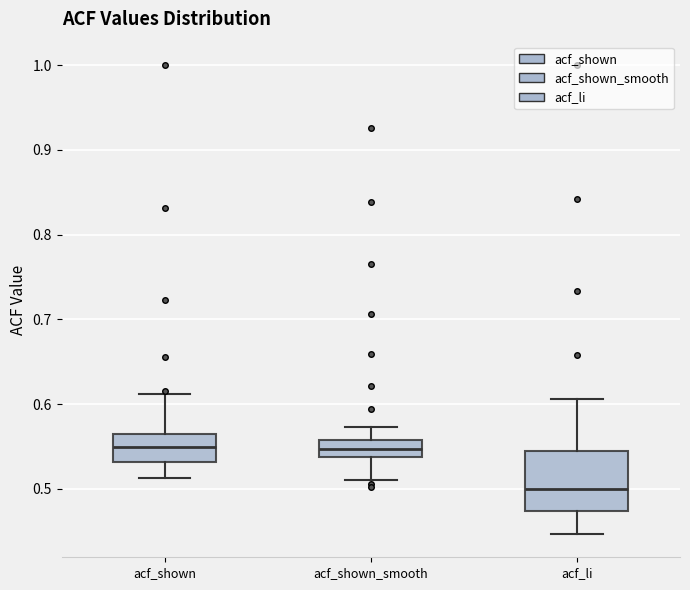

Reading left to right, transcribe this box plot: for each box, give where its median line is, the range the box spans, and where its two whiskers end, as read against the y-axis. The values are not printed on the chart, so give them approximately, as read against the axis.

acf_shown: median 0.55, box 0.53 to 0.56, whiskers 0.51 to 0.61
acf_shown_smooth: median 0.55, box 0.54 to 0.56, whiskers 0.51 to 0.57
acf_li: median 0.50, box 0.47 to 0.55, whiskers 0.45 to 0.61